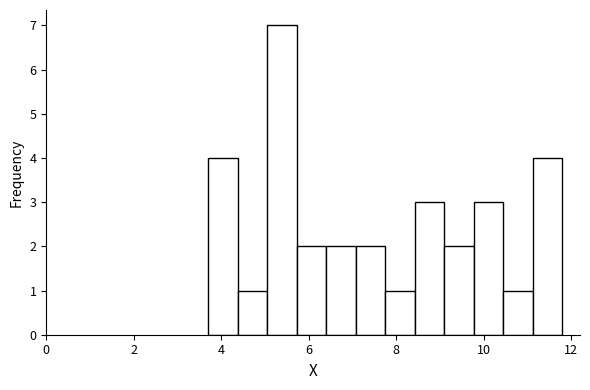

Read against the x-axis, roughly where is the centre of the tallest bar?

5.4